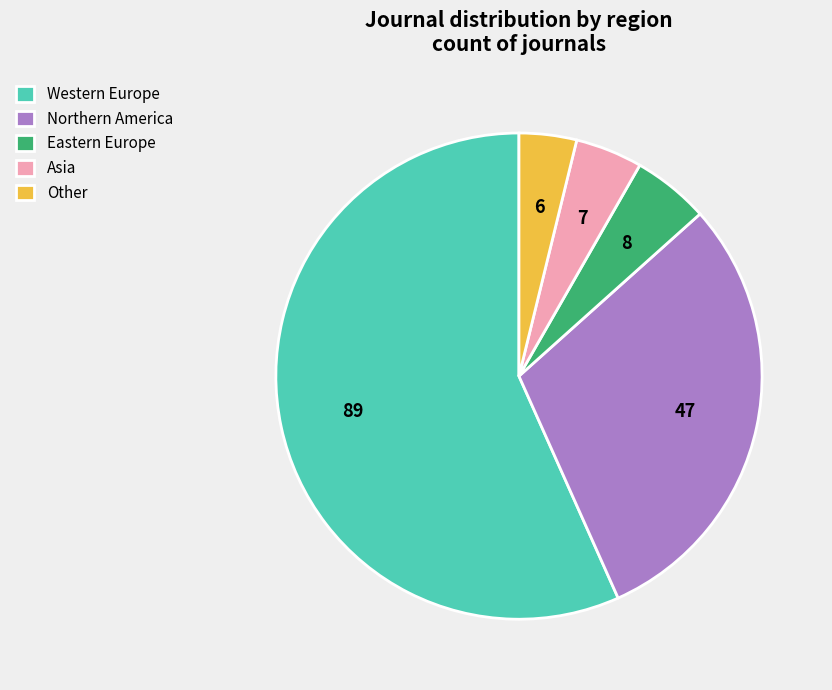

Which slice is the smallest?

Other